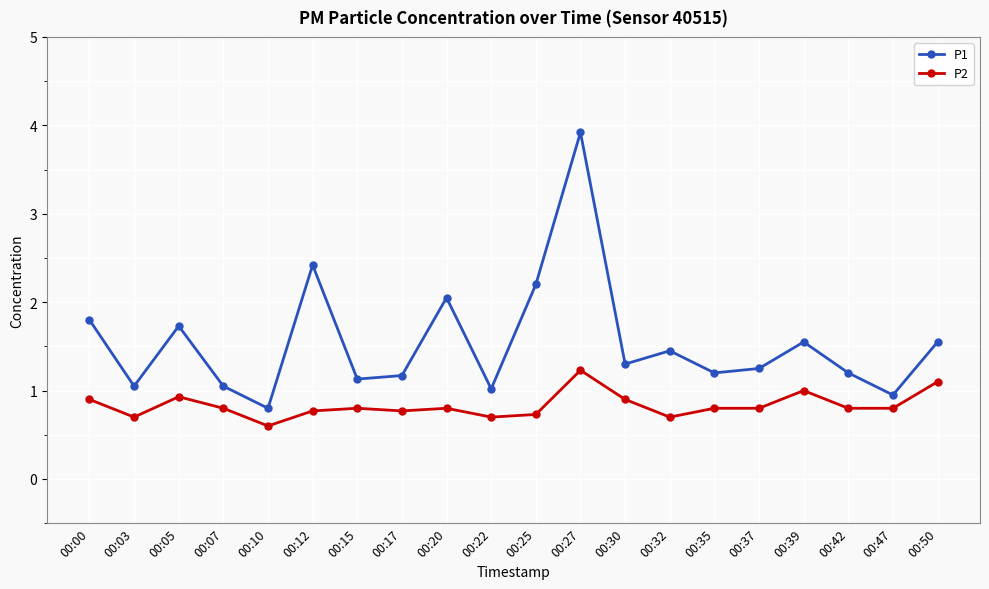

List the series in order of their peak value, lowest first.

P2, P1